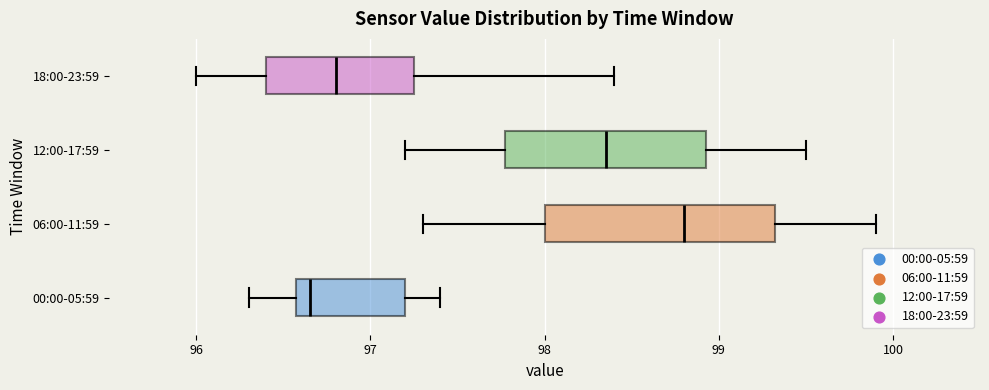

Reading bottom to top, read every box against the x-axis: the position of its median line, the range the box covers, and the ends of its whiskers. The values are not printed on the chart, so give them approximately, as read against the axis.

00:00-05:59: median 96.7, box 96.6 to 97.2, whiskers 96.3 to 97.4
06:00-11:59: median 98.8, box 98.0 to 99.3, whiskers 97.3 to 99.9
12:00-17:59: median 98.4, box 97.8 to 98.9, whiskers 97.2 to 99.5
18:00-23:59: median 96.8, box 96.4 to 97.3, whiskers 96.0 to 98.4